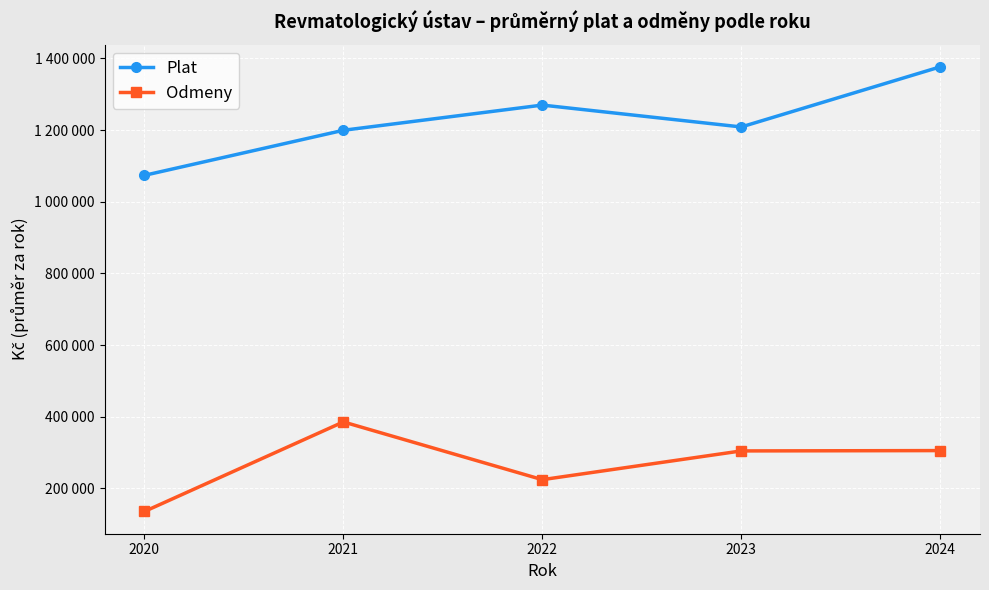

True or false: Odmeny and Plat intersect in this chart.

False